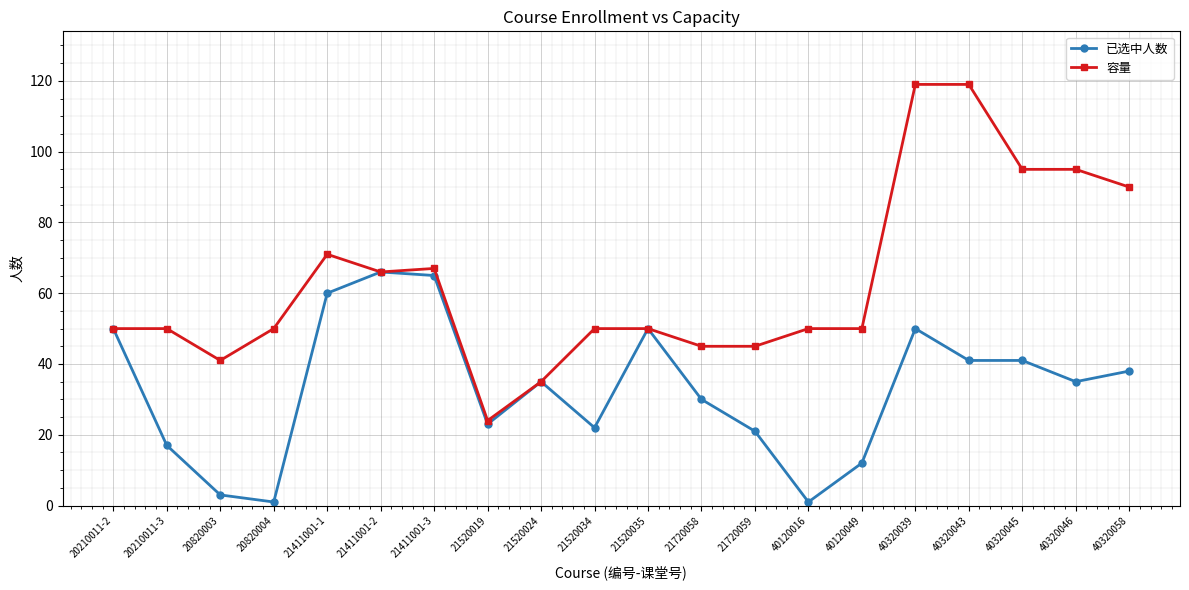

At which label is 容量 closest to 71?

21411001-1